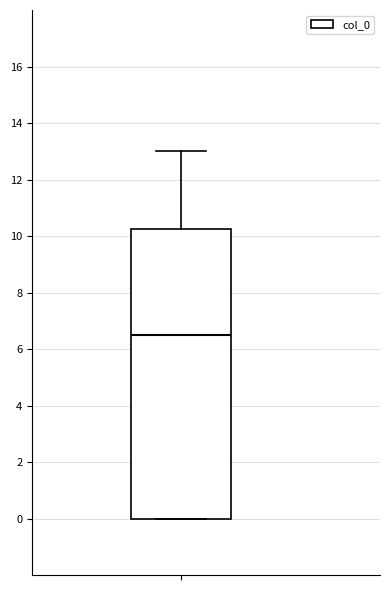

Where is the lower edge of the box on the y-axis? The values are not printed on the chart, so give them approximately, as read against the axis.

0.0